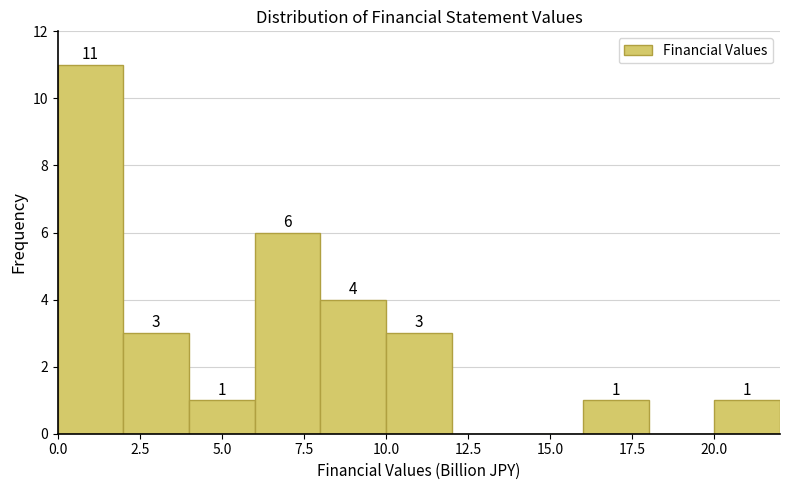

Over which range of the x-axis is the bar tallest?

0 to 2